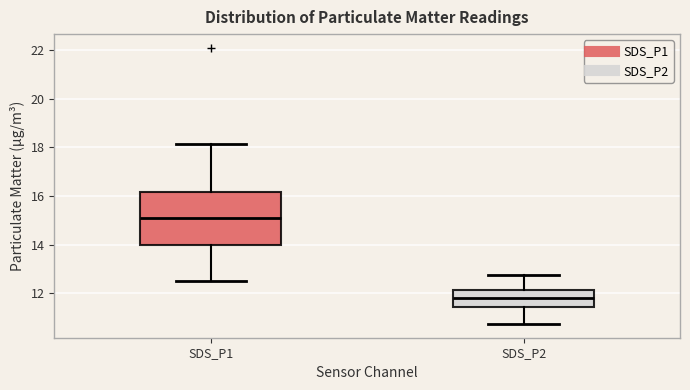

Reading left to right, read every box against the y-axis: the position of its median line, the range the box covers, and the ends of its whiskers. The values are not printed on the chart, so give them approximately, as read against the axis.

SDS_P1: median 15.0, box 14.0 to 16.2, whiskers 12.4 to 18.2
SDS_P2: median 11.8, box 11.4 to 12.2, whiskers 10.8 to 12.8